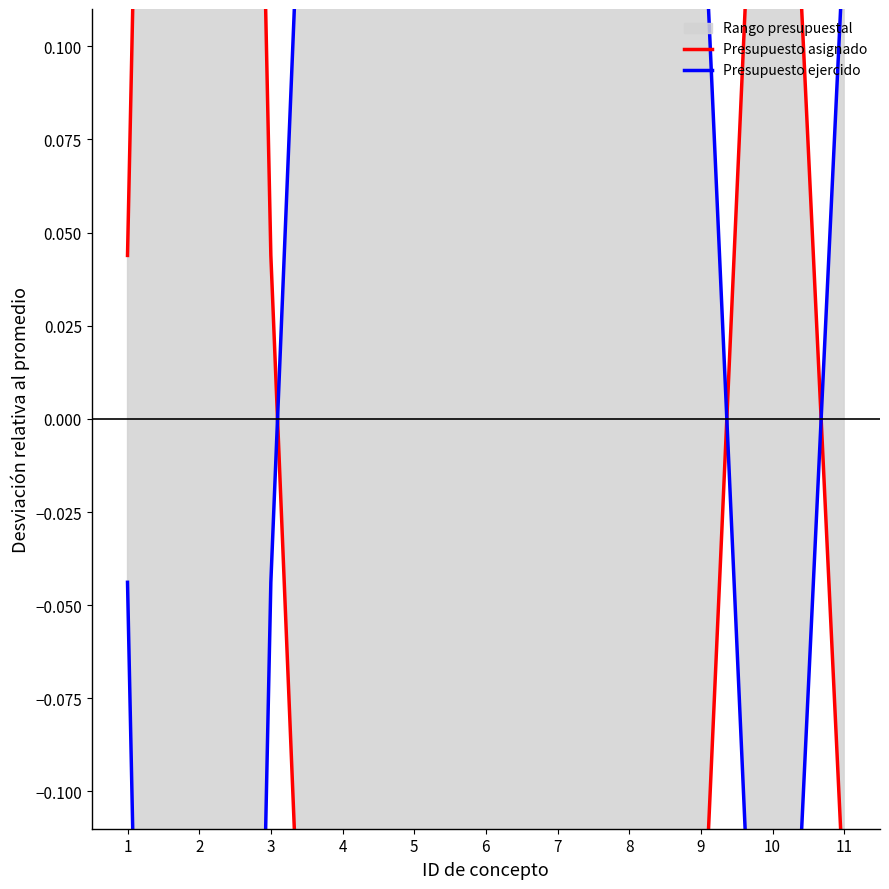

The Presupuesto ejercido series shows 0.0 at 9. True or false?

False